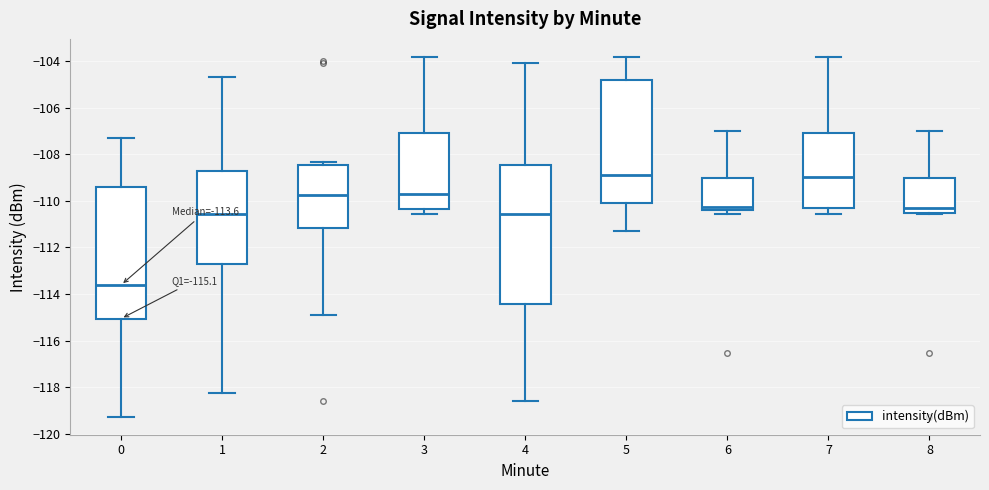

Which box is the tallest, from its lower edge to its upper edge?

4